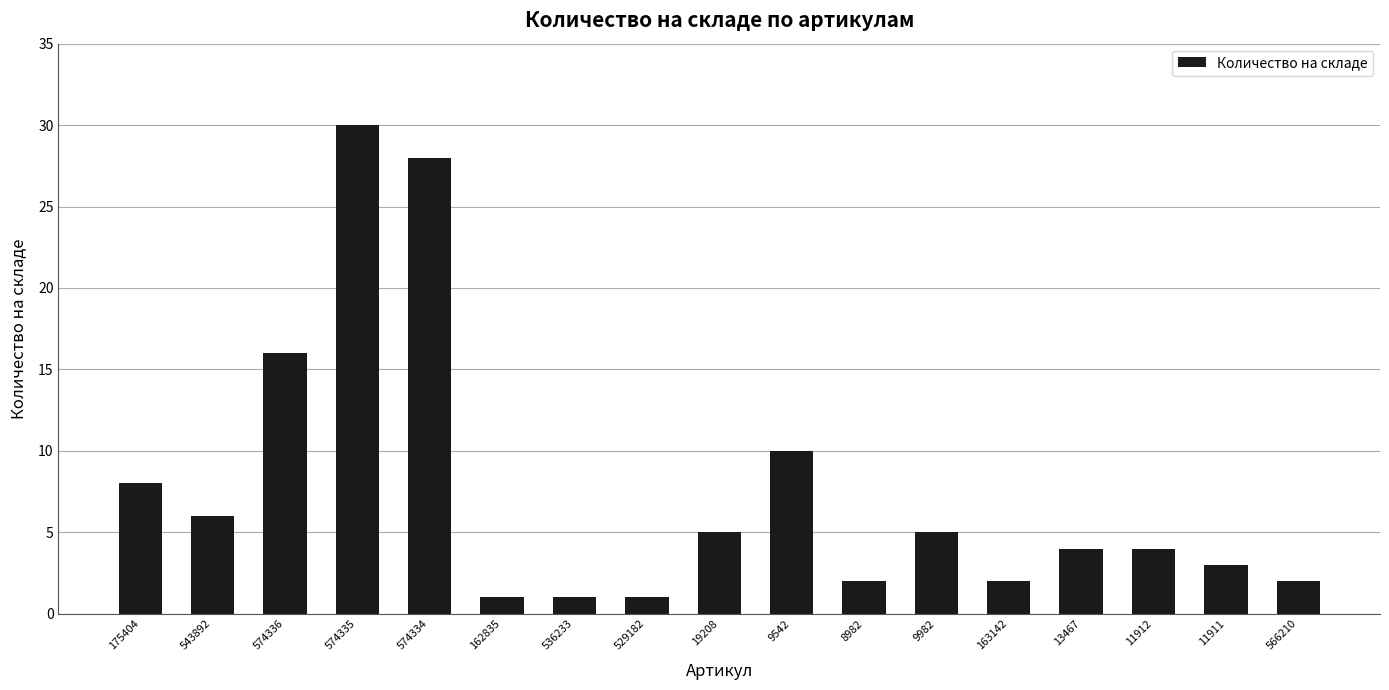

What is the greatest value displayed?

30